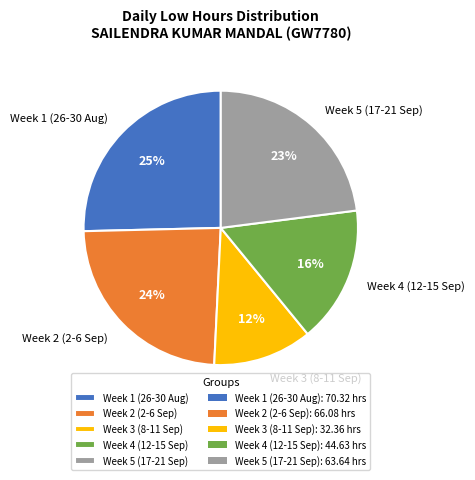

Which has a higher value, Week 1 (26-30 Aug) or Week 3 (8-11 Sep)?

Week 1 (26-30 Aug)